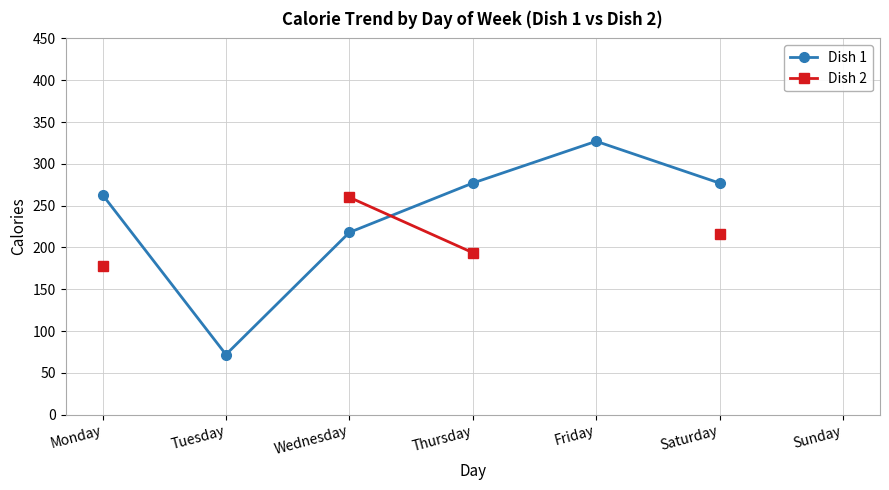

Between Saturday and Wednesday, which is larger?

Saturday